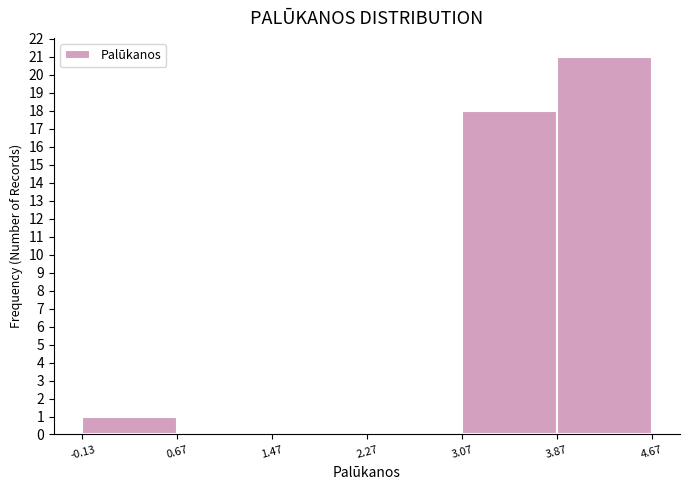

Reading left to right, transcribe this chart: for each bar, give the range it covers on the x-axis and its height. The values are not printed on the chart, so give them approximately, as read against the axis.

-0.13 to 0.67: 1
0.67 to 1.47: 0
1.47 to 2.27: 0
2.27 to 3.07: 0
3.07 to 3.87: 18
3.87 to 4.67: 21